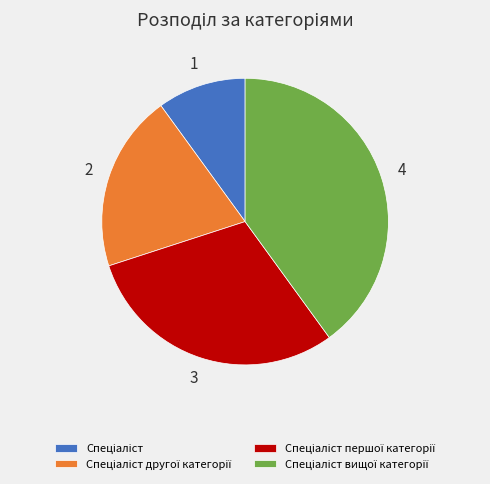

Is there any slice that represents more than half of the pie?

No